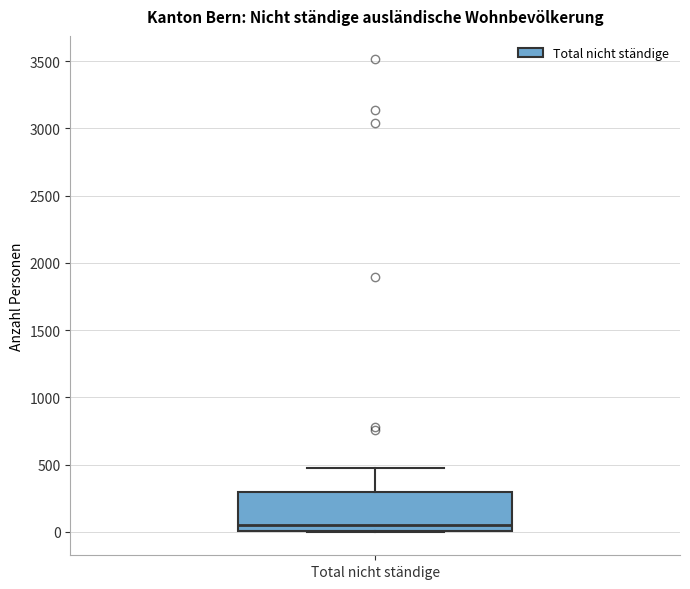

Where is the upper edge of the box for Total nicht ständige on the y-axis? The values are not printed on the chart, so give them approximately, as read against the axis.

300